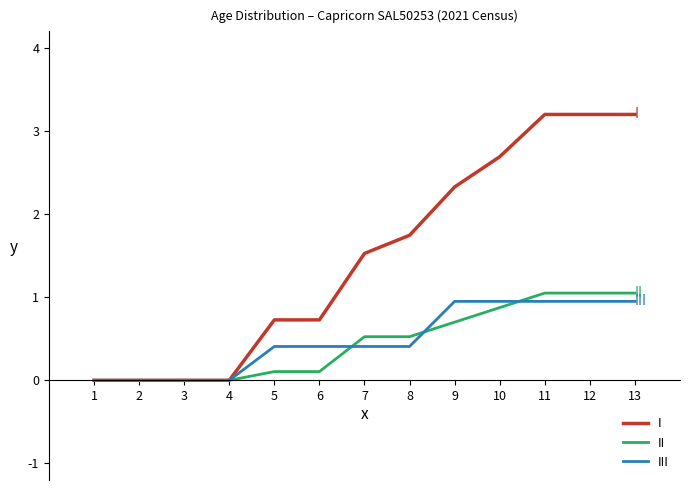

Which series has the largest range (max minus min)?

I